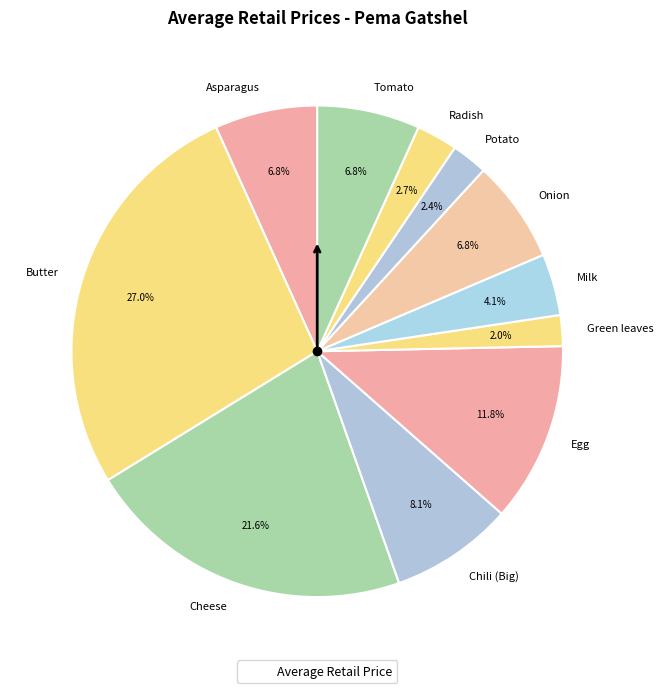

True or false: Asparagus accounts for 7% of the total.

True